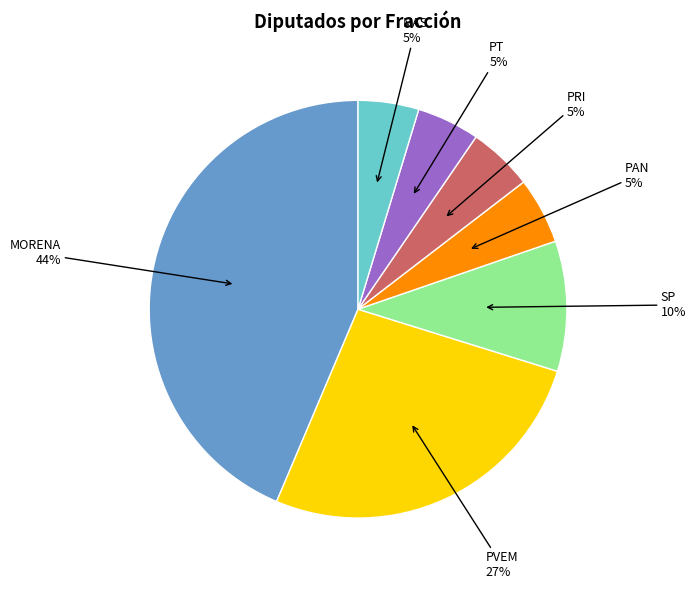

Which slice is the largest?

MORENA